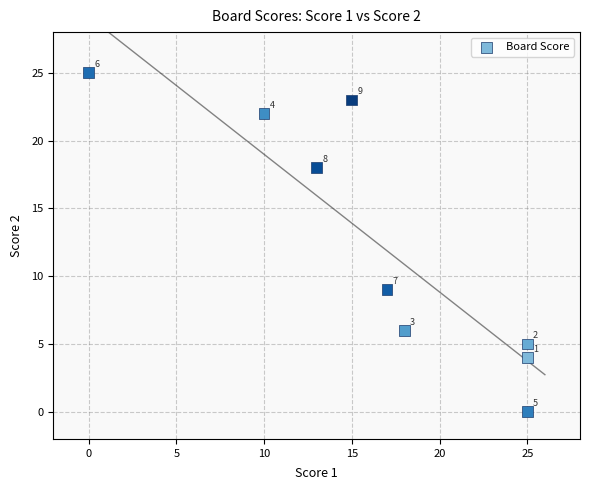

What is the range of X values (max minus min)?

25